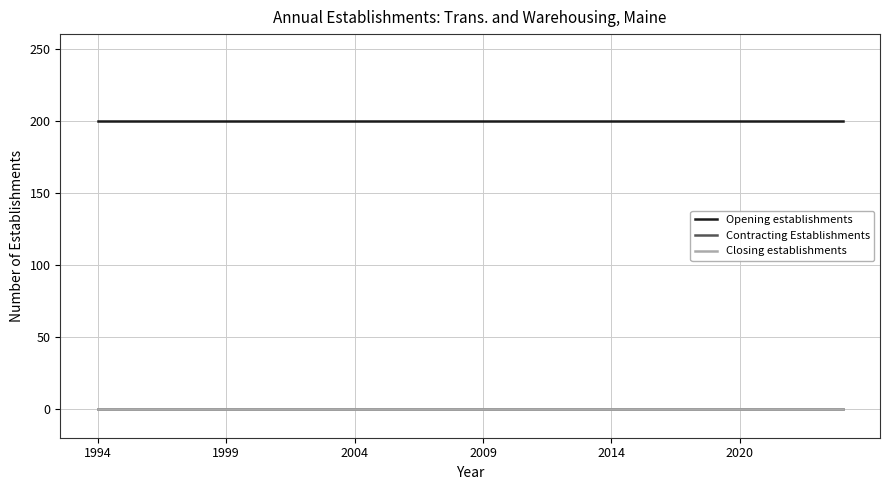

Does the chart have visible grid lines?

Yes